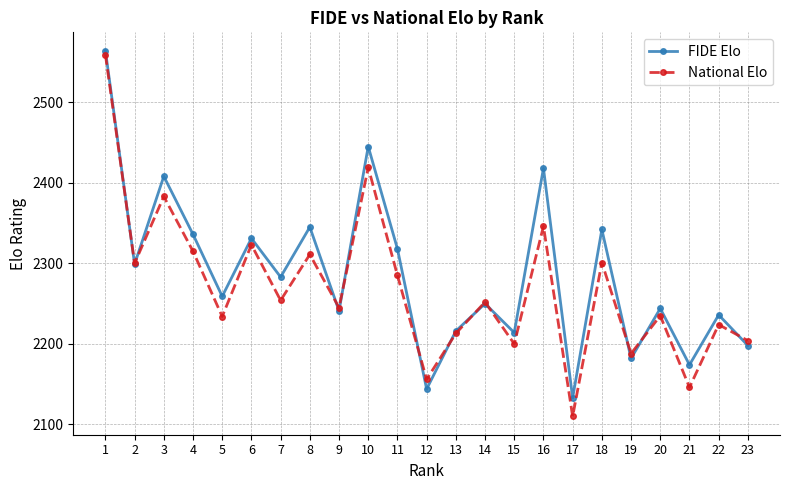

True or false: FIDE Elo has more than 2 points higher than both neighbors.

True